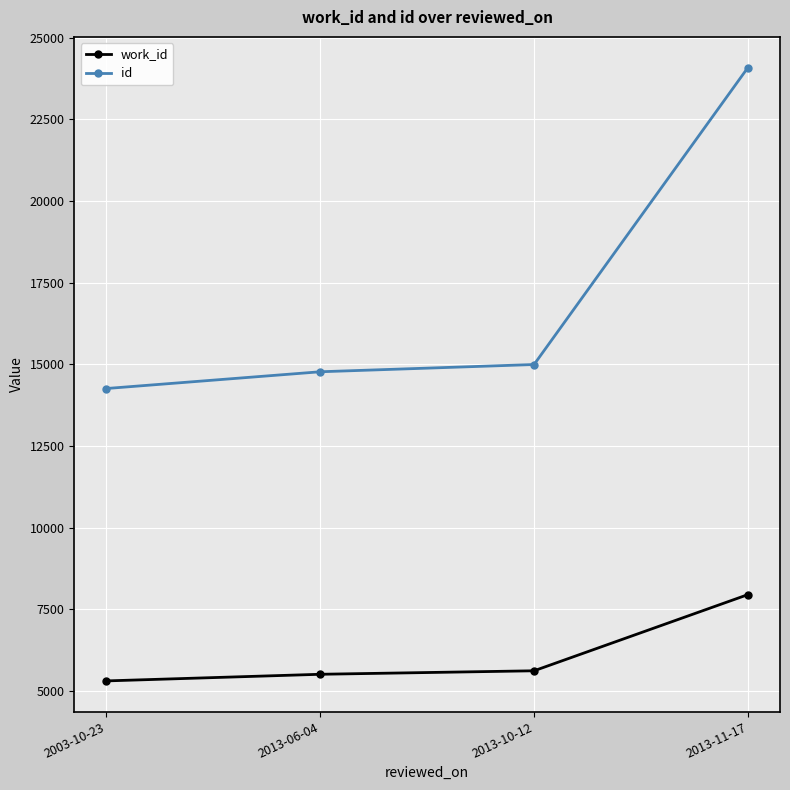

Which series has the largest range (max minus min)?

id